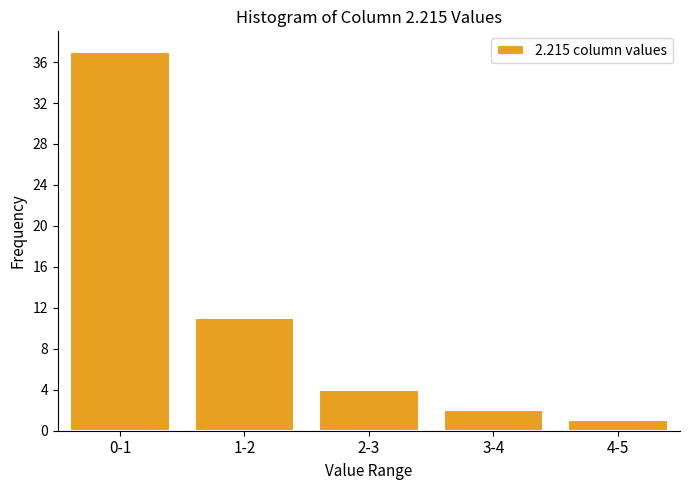

Reading left to right, what are all the values shown in this chart?

0-1=37	1-2=11	2-3=4	3-4=2	4-5=1